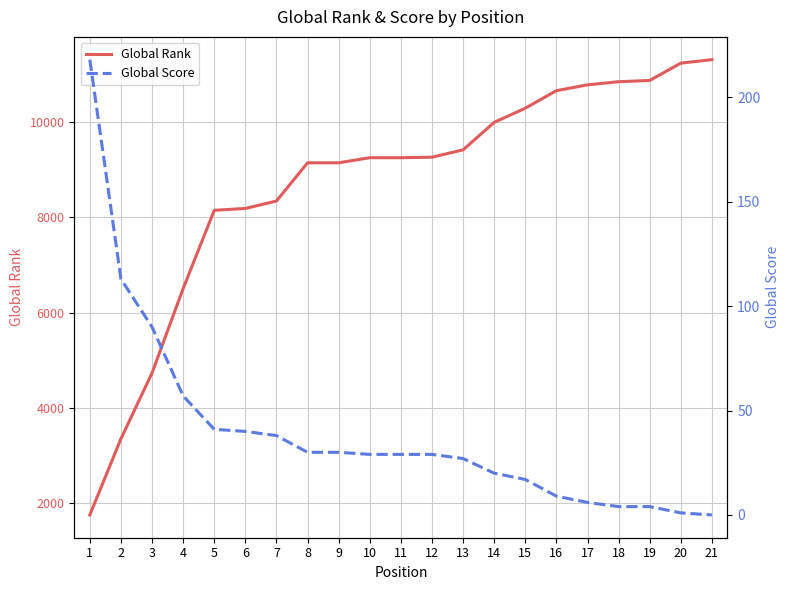

At which label is Global Rank closest to 6534?

4